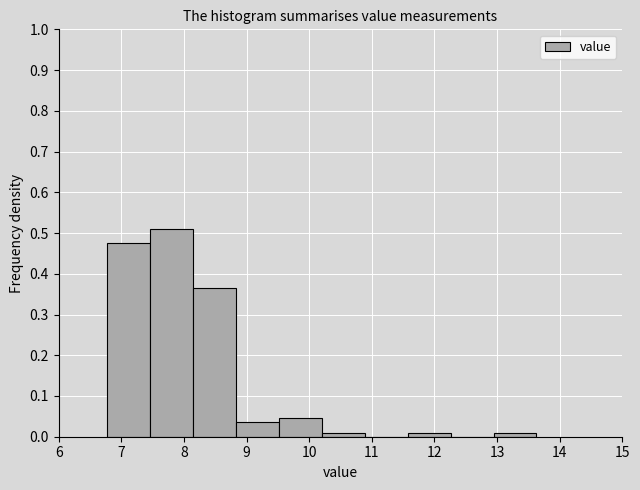

Reading left to right, list every bar in this chart as the range it spans on the x-axis followed by its height. Neither the bar edges nor the heights are printed on the chart, so give them approximately, as read against the axes.

6.8 to 7.5: 0.47
7.5 to 8.2: 0.51
8.2 to 8.8: 0.36
8.8 to 9.5: 0.04
9.5 to 10.2: 0.05
10.2 to 10.9: under 0.01
10.9 to 11.6: 0
11.6 to 12.3: under 0.01
12.3 to 12.9: 0
12.9 to 13.6: under 0.01